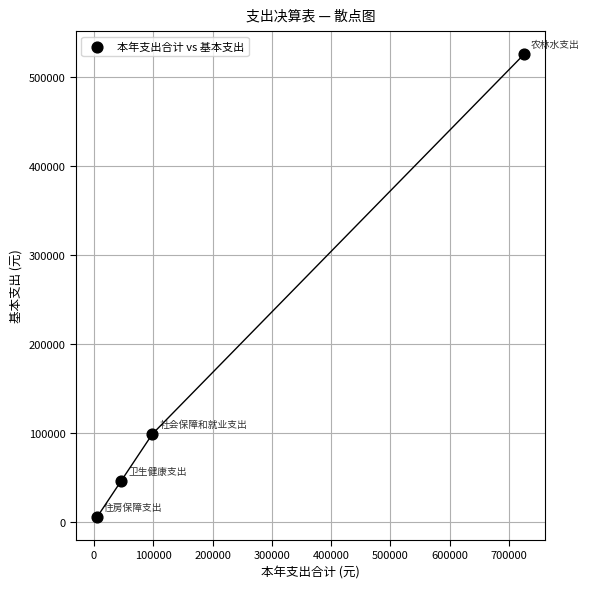

What is the average Y value?

168903.6